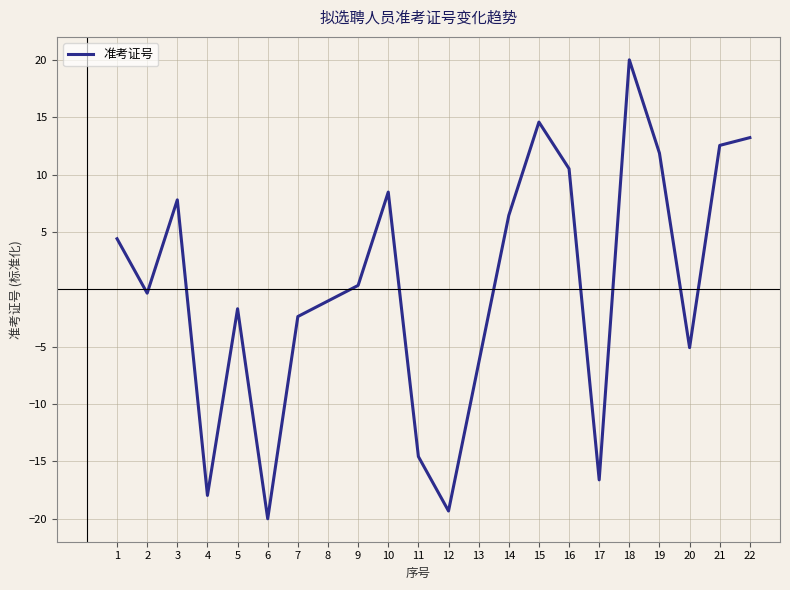

What is the change in value from 6 to 8?

+19.0